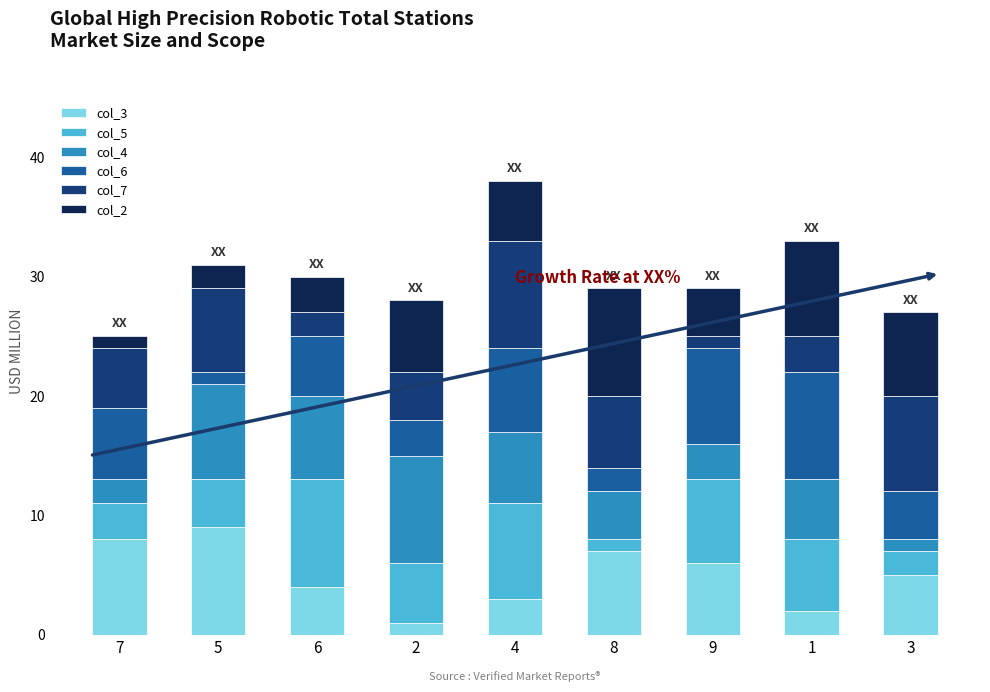

The value of col_3 at 5 is 3. True or false?

False